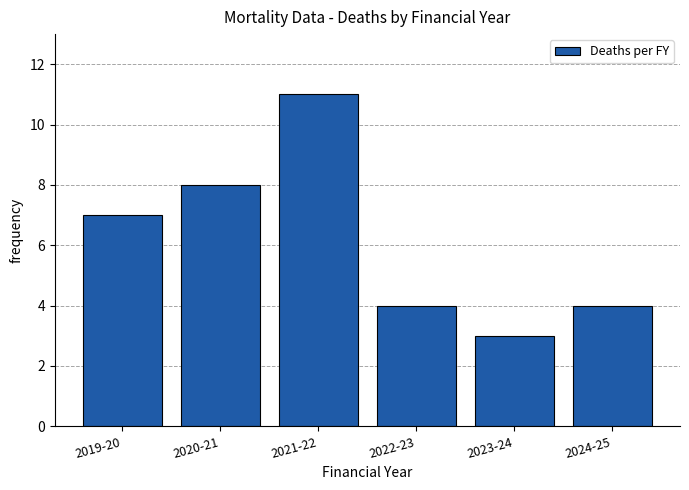

Reading left to right, transcribe all the data shown in this chart.

7	8	11	4	3	4